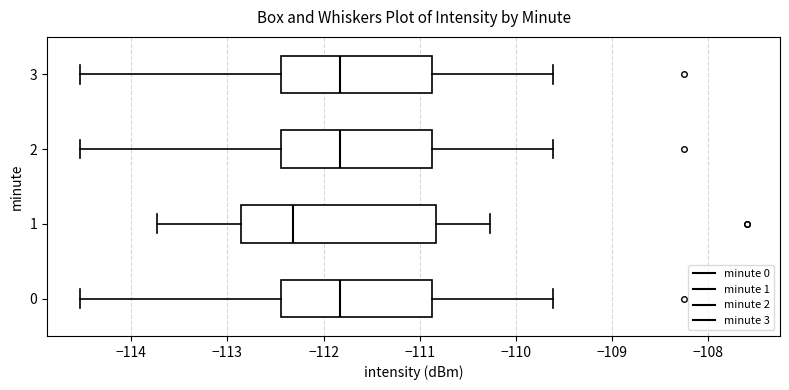

Reading bottom to top, transcribe this box plot: for each box, give where its median line is, the range the box spans, and where its two whiskers end, as read against the x-axis. The values are not printed on the chart, so give them approximately, as read against the axis.

0: median -111.8, box -112.4 to -110.9, whiskers -114.5 to -109.6
1: median -112.3, box -112.9 to -110.8, whiskers -113.7 to -110.3
2: median -111.8, box -112.4 to -110.9, whiskers -114.5 to -109.6
3: median -111.8, box -112.4 to -110.9, whiskers -114.5 to -109.6